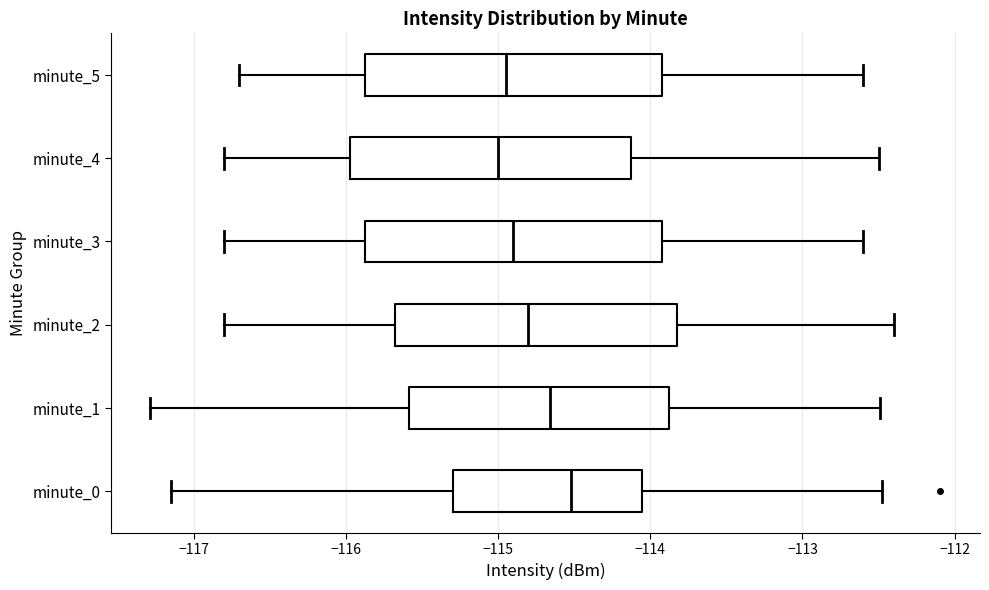

Which box's median line is the furthest to the right?

minute_0